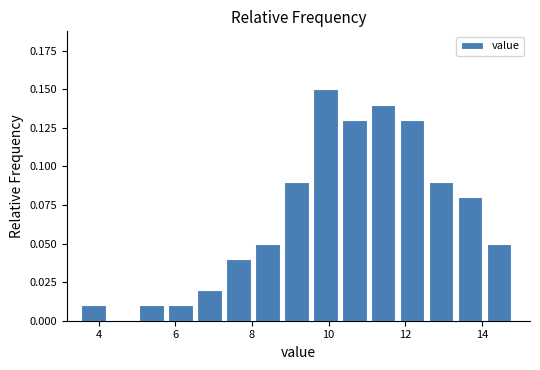

Read against the x-axis, roughly where is the centre of the tallest bar?

10.0